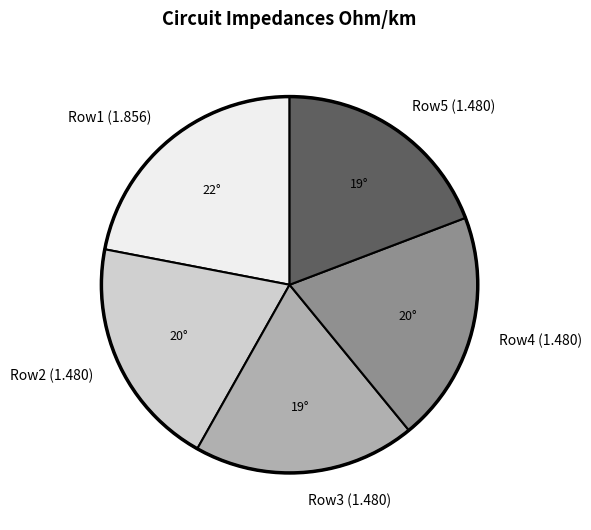

What is the ratio of the value at Row2 (1.480) to the value at Row1 (1.856)?

0.9